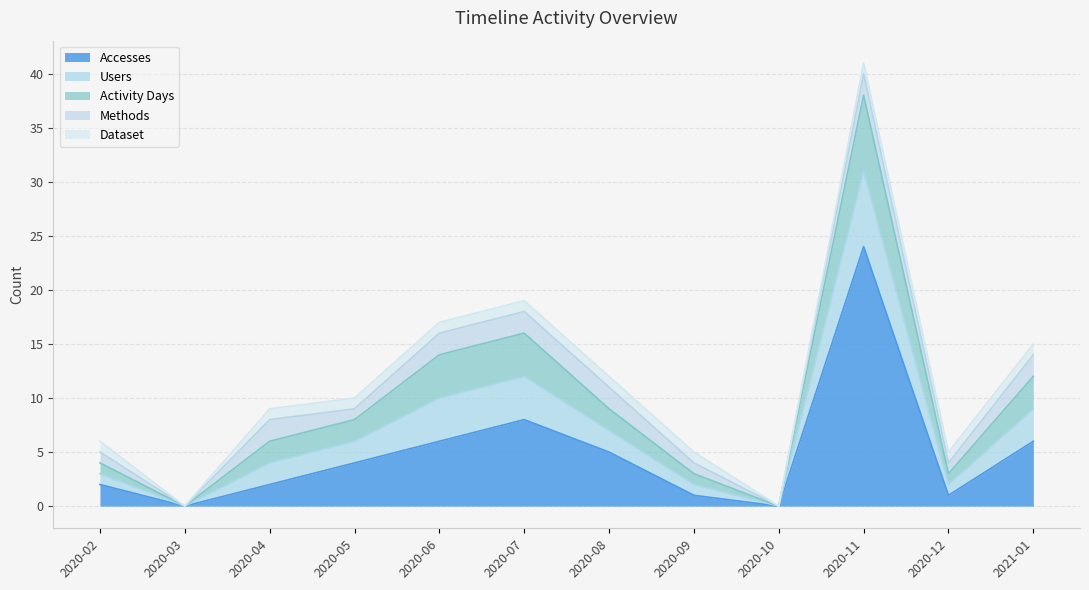

At which category does Accesses reach its first local valley?

2020-03